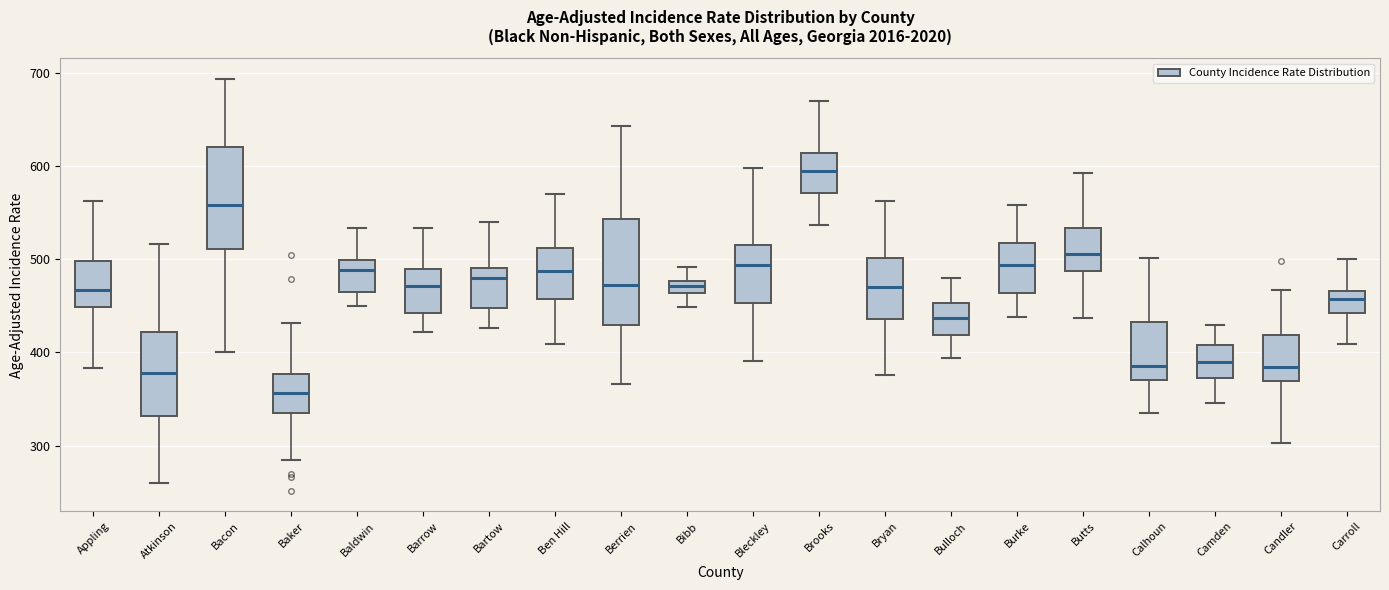

Where does the lower whisker of the box for Candler end on the y-axis? The values are not printed on the chart, so give them approximately, as read against the axis.

300